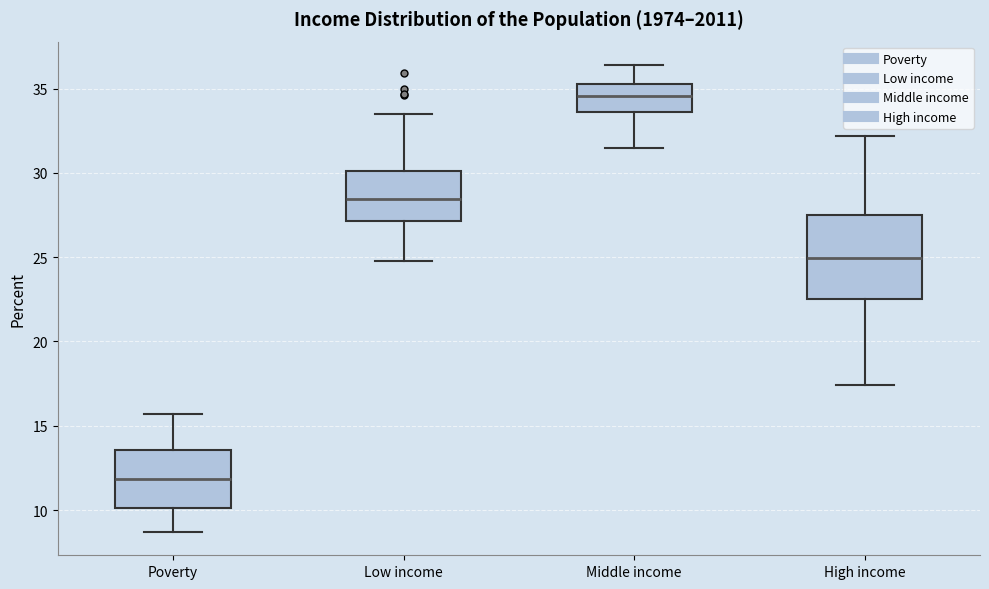

Reading left to right, transcribe this box plot: for each box, give where its median line is, the range the box spans, and where its two whiskers end, as read against the y-axis. The values are not printed on the chart, so give them approximately, as read against the axis.

Poverty: median 12.0, box 10.0 to 13.5, whiskers 8.5 to 15.5
Low income: median 28.5, box 27.0 to 30.0, whiskers 25.0 to 33.5
Middle income: median 34.5, box 33.5 to 35.5, whiskers 31.5 to 36.5
High income: median 25.0, box 22.5 to 27.5, whiskers 17.5 to 32.0